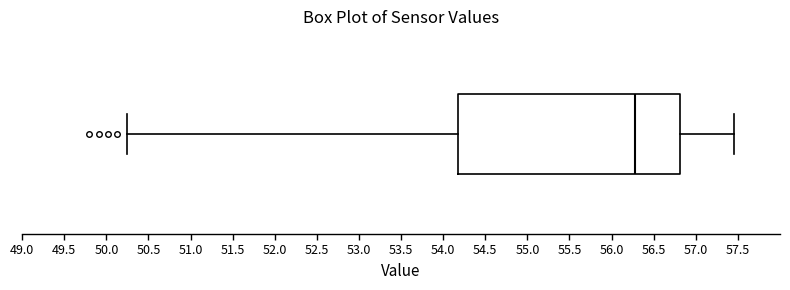

Read this box plot against the x-axis: the position of the median line, the range covered by the box, and the ends of both whiskers. The values are not printed on the chart, so give them approximately, as read against the axis.

median 56.30, box 54.15 to 56.80, whiskers 50.25 to 57.45